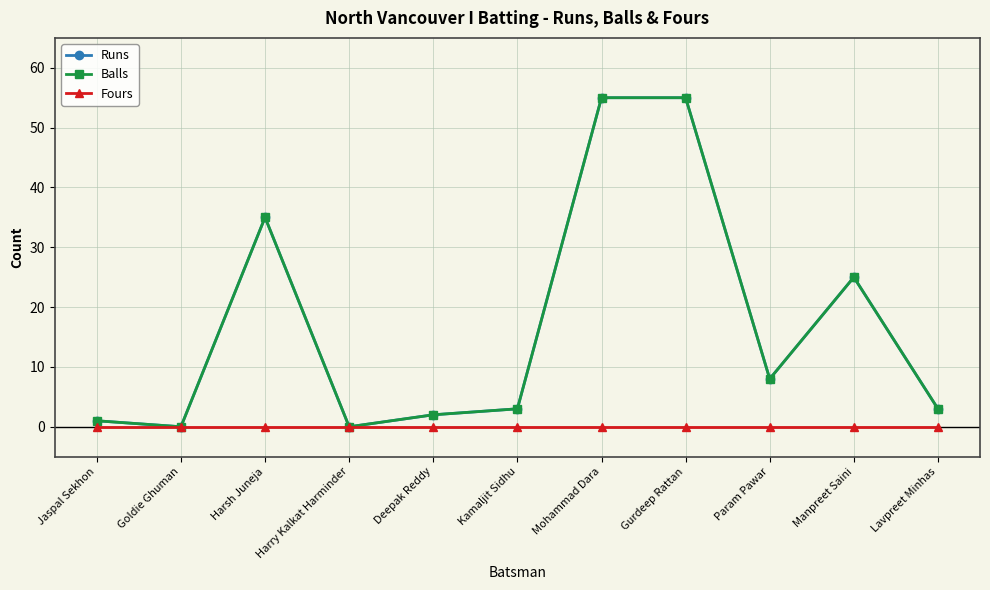

True or false: Fours has more than 1 points higher than both neighbors.

False